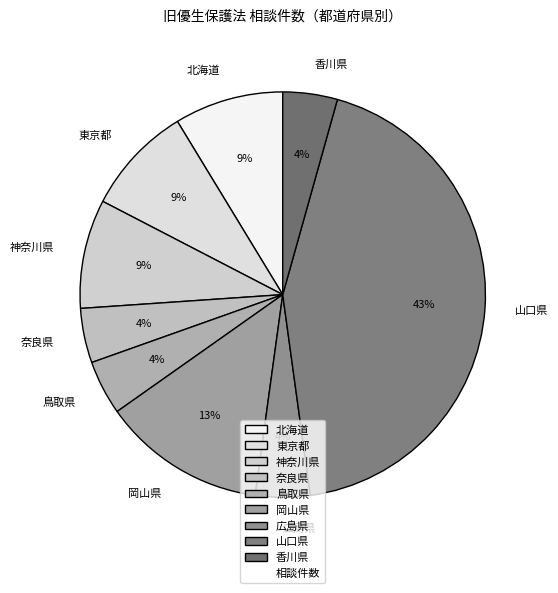

What percentage is the 香川県 slice, to the nearest percent?

4%